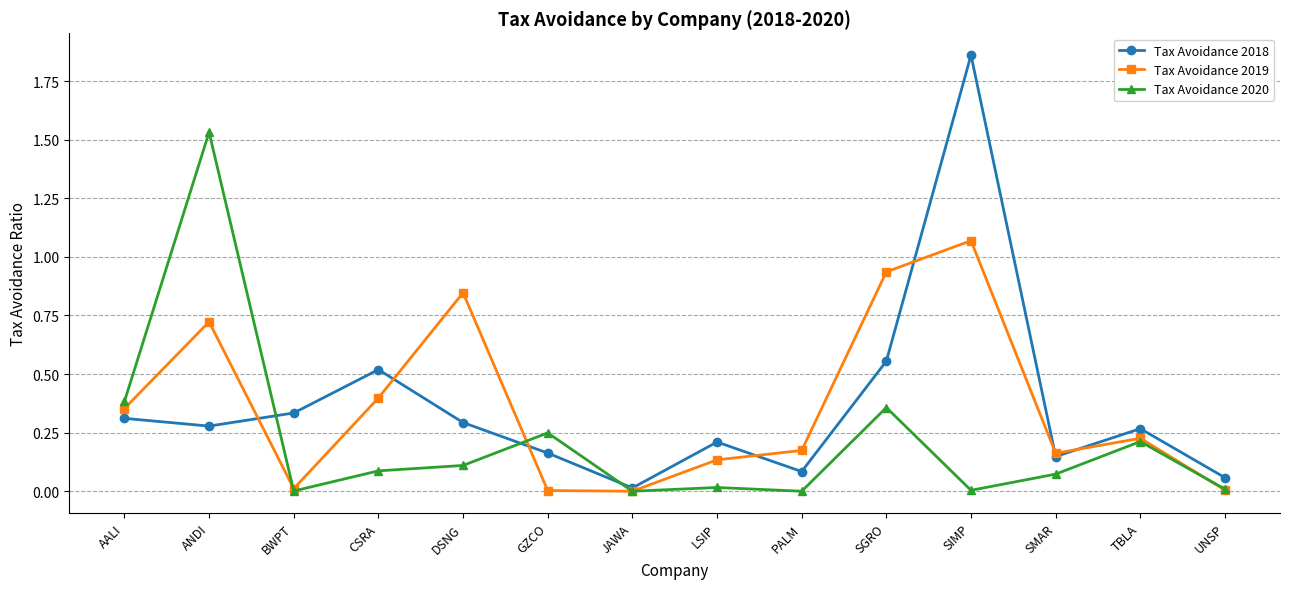

What are all the series names shown in the legend?

Tax Avoidance 2018, Tax Avoidance 2019, Tax Avoidance 2020